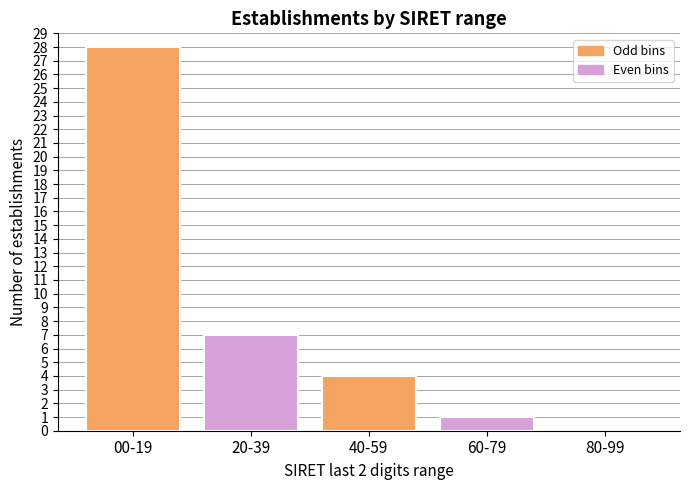

Reading left to right, extract all data points from this chart.

00-19=28	20-39=7	40-59=4	60-79=1	80-99=0